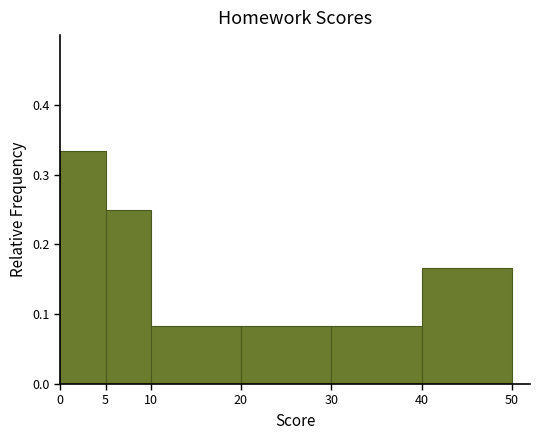

What is the height of the bar covering 0 to 5 on the x-axis? The values are not printed on the chart, so give them approximately, as read against the axis.

0.33